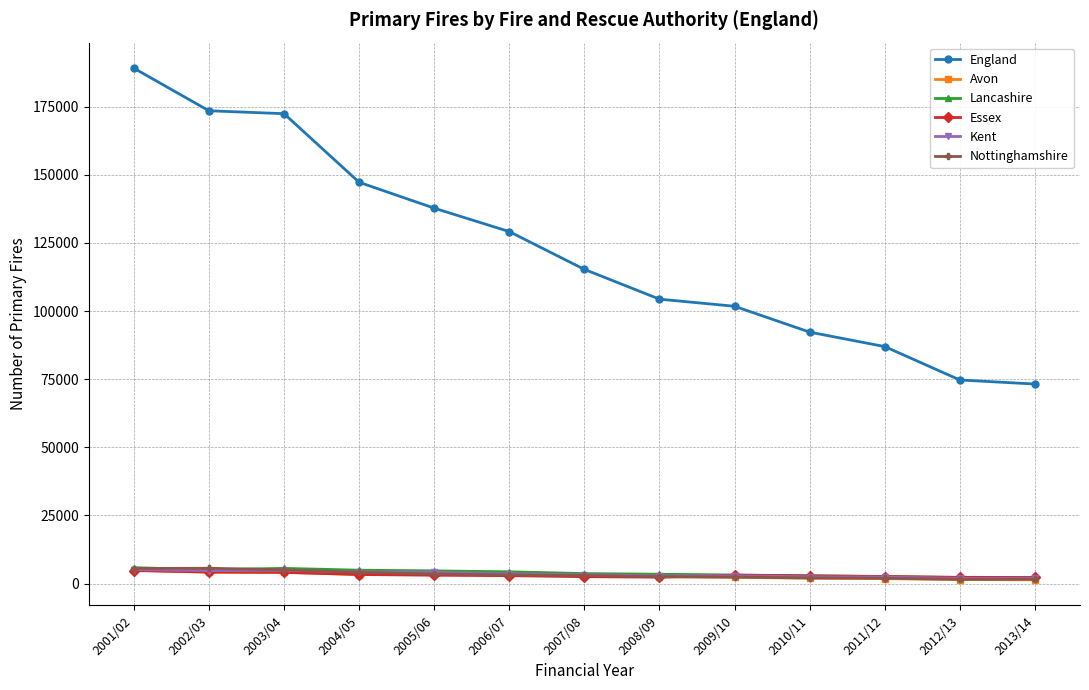

Which series changed the most between 2001/02 and 2013/14?

England